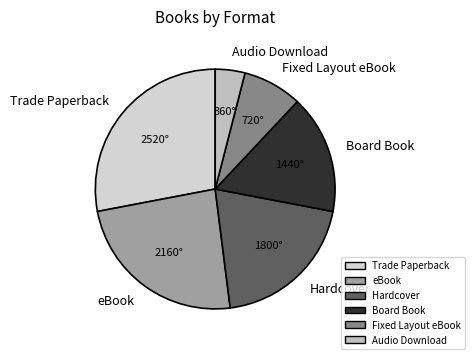

How many segments does this pie chart have?

6